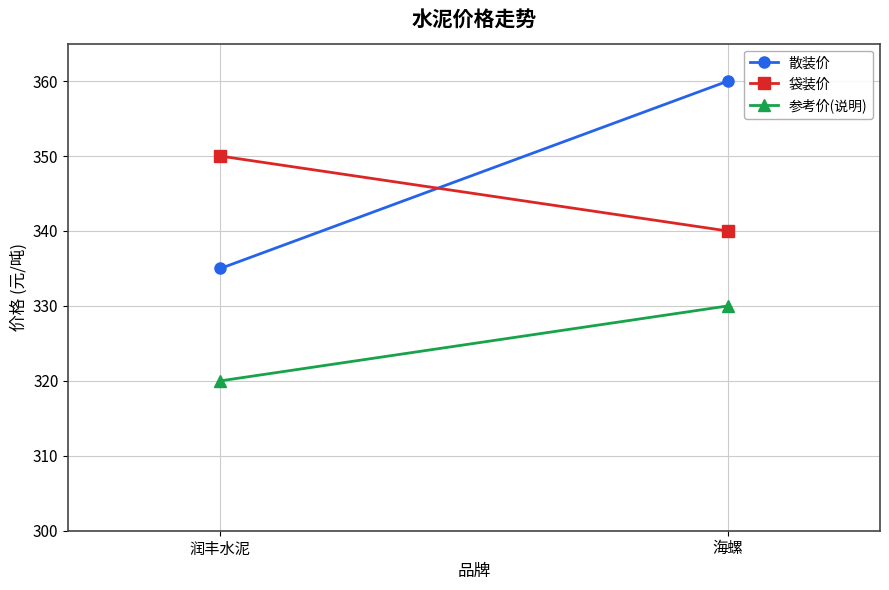

At which label does 参考价(说明) reach its peak?

海螺